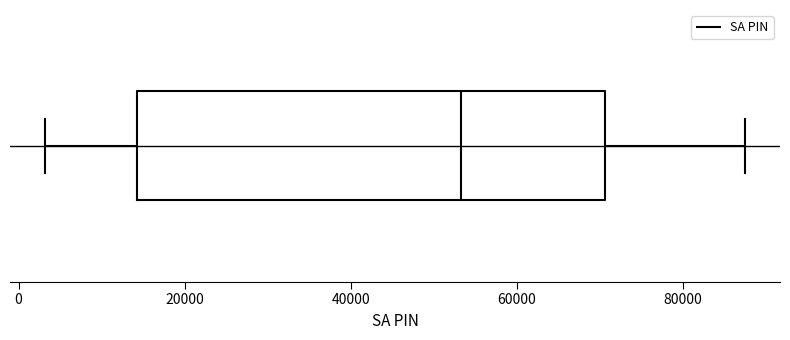

Read this box plot against the x-axis: the position of the median line, the range covered by the box, and the ends of both whiskers. The values are not printed on the chart, so give them approximately, as read against the axis.

median 54000, box 14000 to 70000, whiskers 4000 to 88000